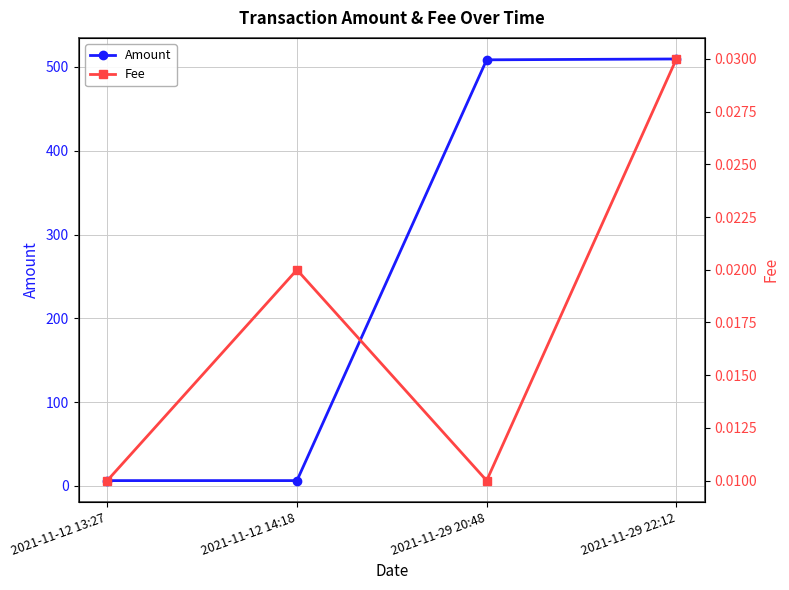

Is the value of Amount at 2021-11-29 22:12 greater than the value of Fee at 2021-11-29 20:48?

Yes